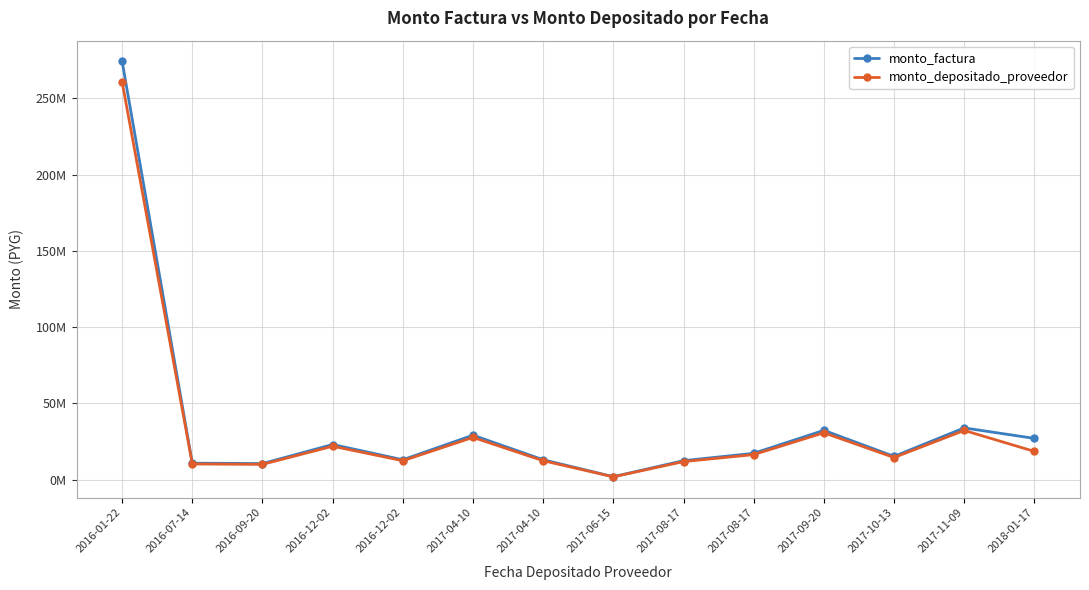

Which has a higher value, 2017-06-15 or 2016-12-02?

2016-12-02